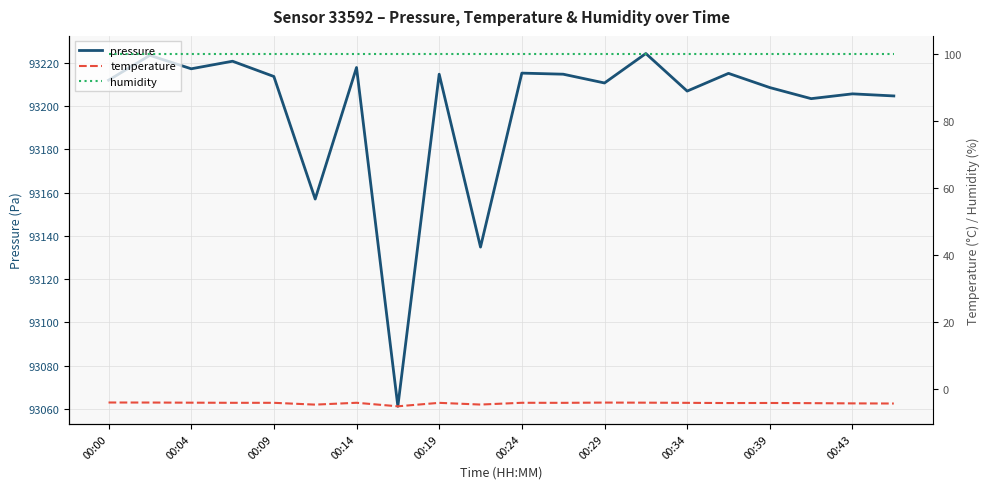

List the series in order of their peak value, lowest first.

temperature, humidity, pressure